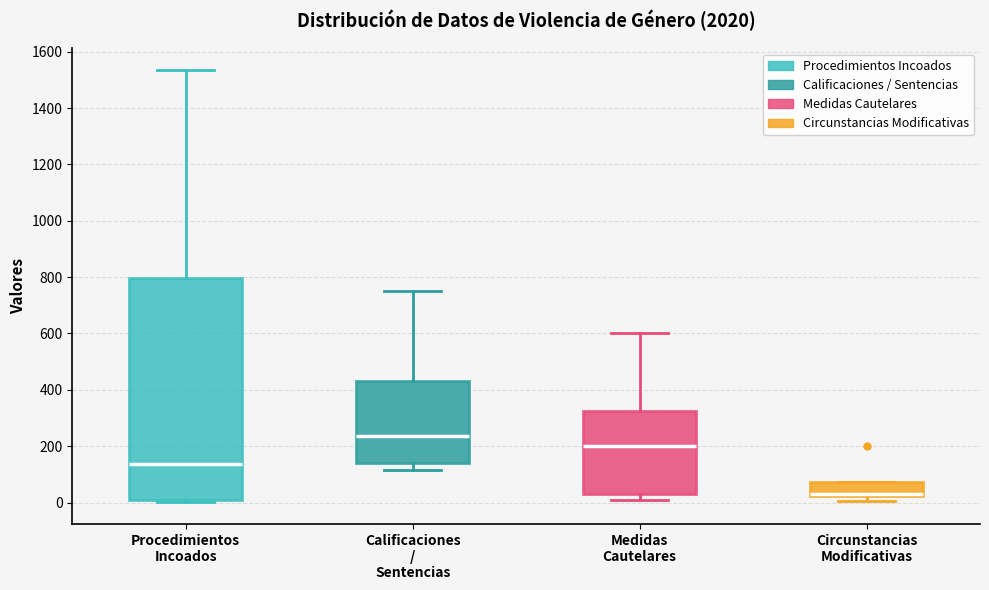

Comparing the boxes themselves (not the whiskers), which one is the tallest?

Procedimientos Incoados